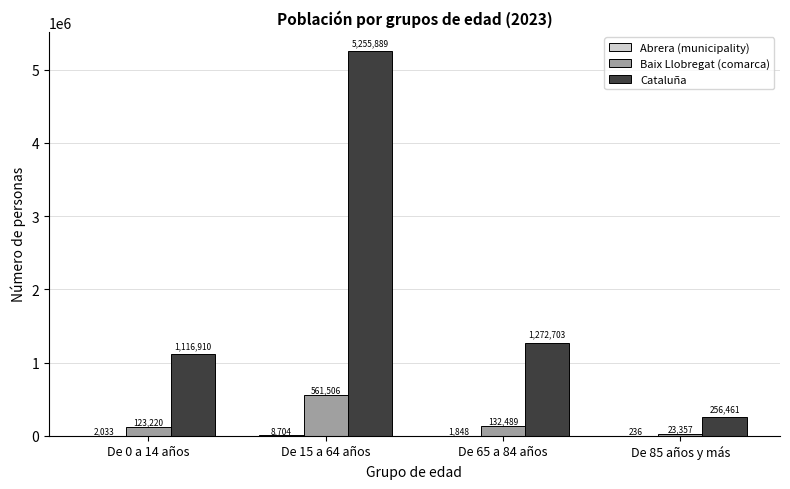

What is the difference between the Baix Llobregat (comarca) values at De 15 a 64 años and De 65 a 84 años?

429017